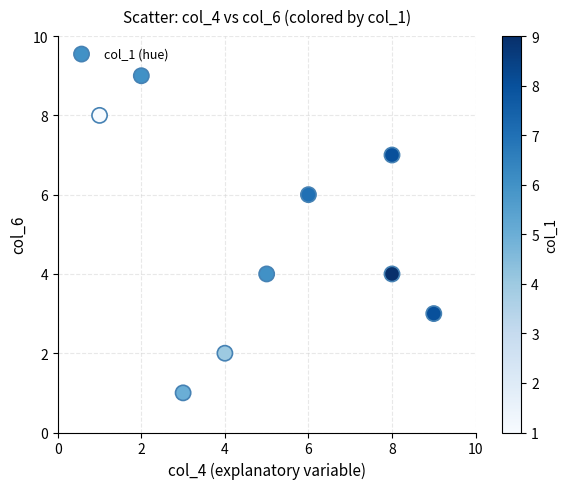

What is the range of X values (max minus min)?

8